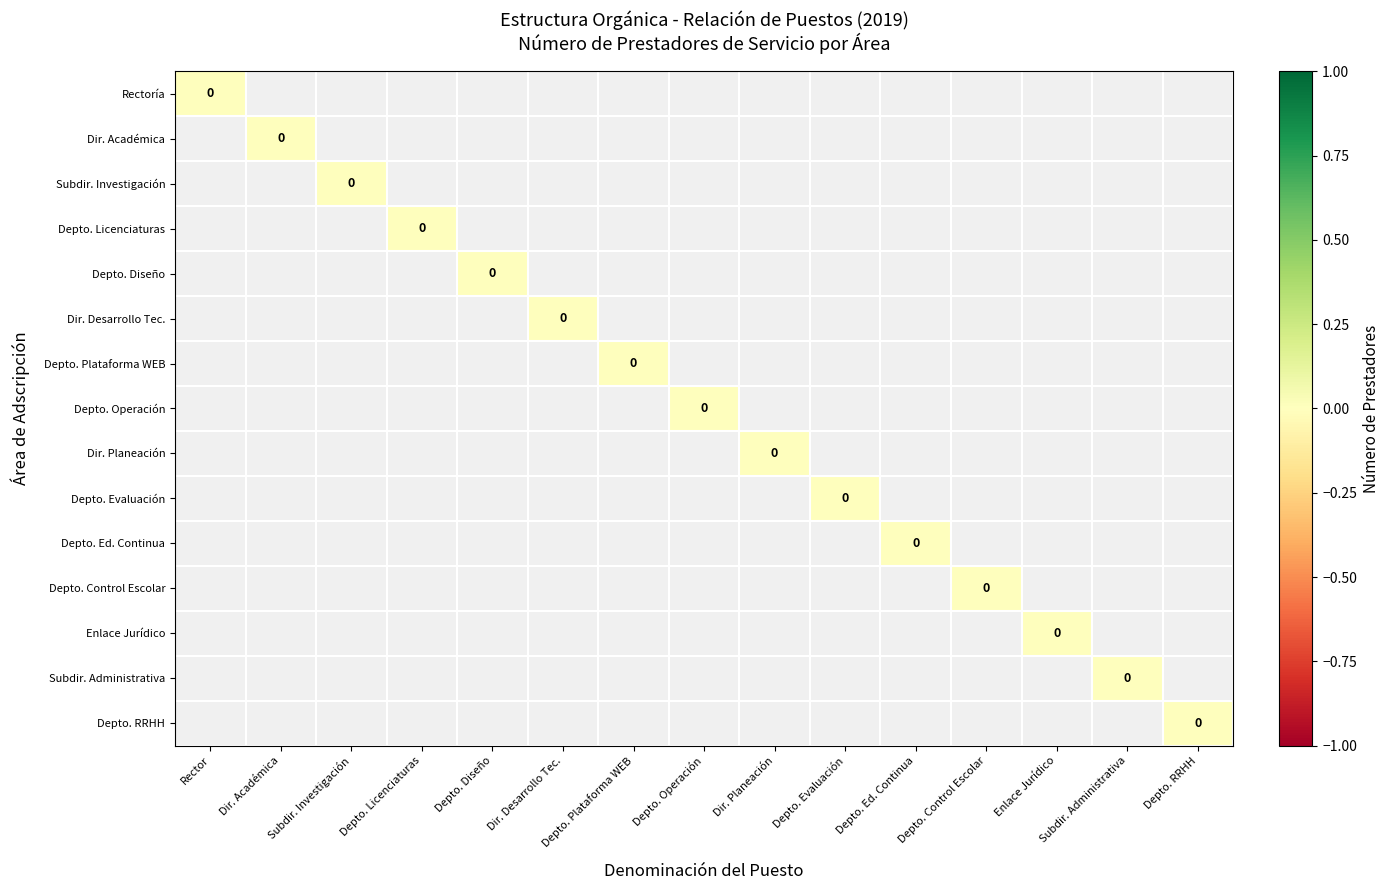

The Depto. Plataforma WEB series shows -1 at Dir. Desarrollo Tec.. True or false?

True